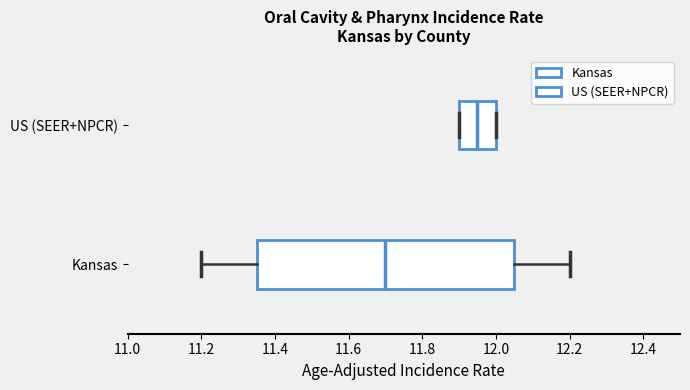

Comparing the boxes themselves (not the whiskers), which one is the widest?

Kansas